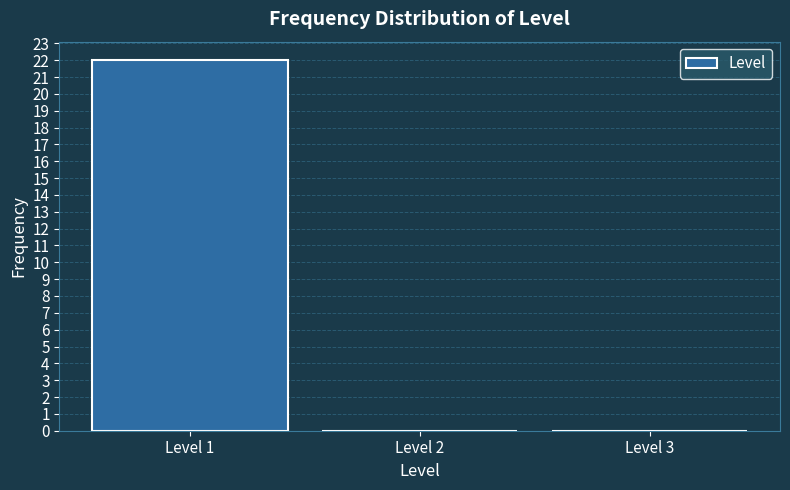

How tall is the bar that spans 0.5 to 1.5 on the x-axis? The values are not printed on the chart, so give them approximately, as read against the axis.

22